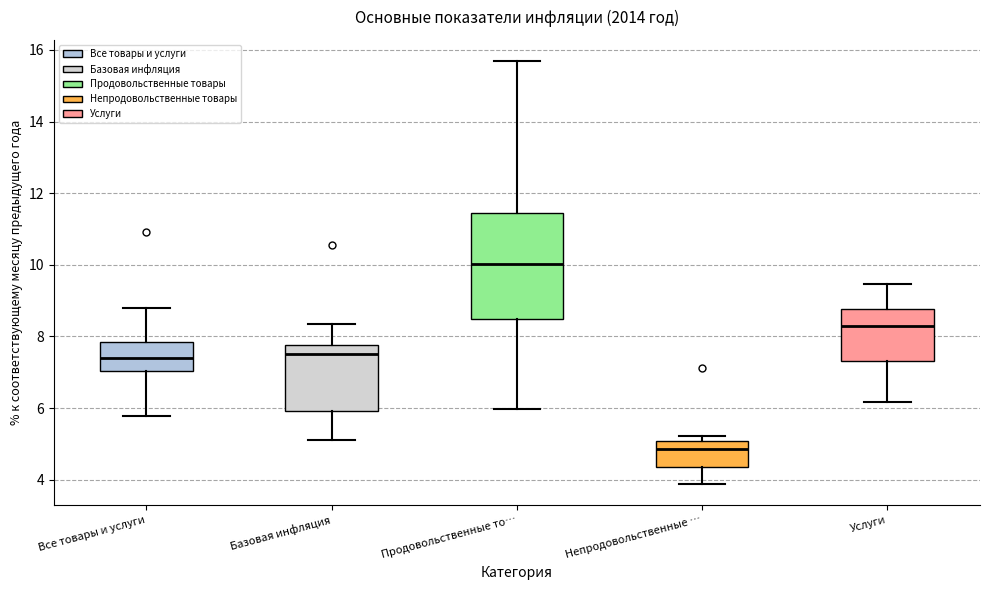

Where does the lower whisker of the box for Услуги end on the y-axis? The values are not printed on the chart, so give them approximately, as read against the axis.

6.2